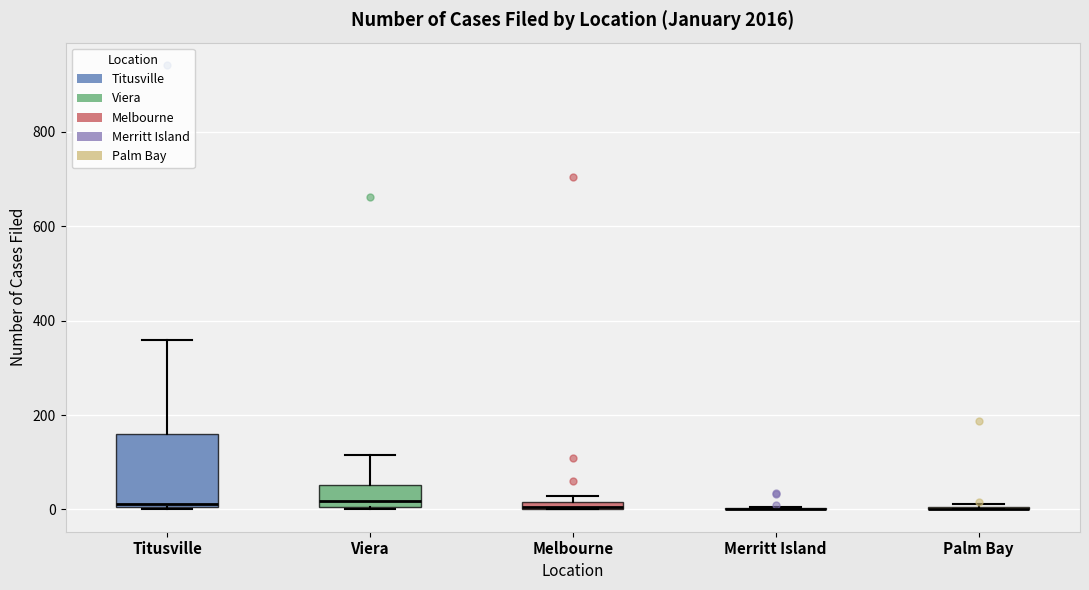

Comparing the boxes themselves (not the whiskers), which one is the tallest?

Titusville